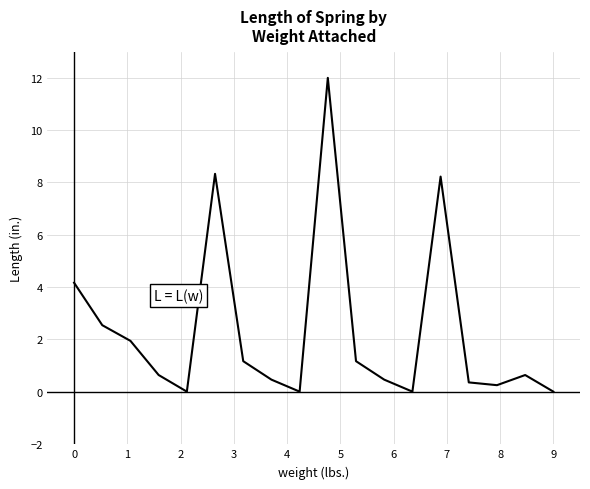

What is the maximum value shown in the chart?

12.0